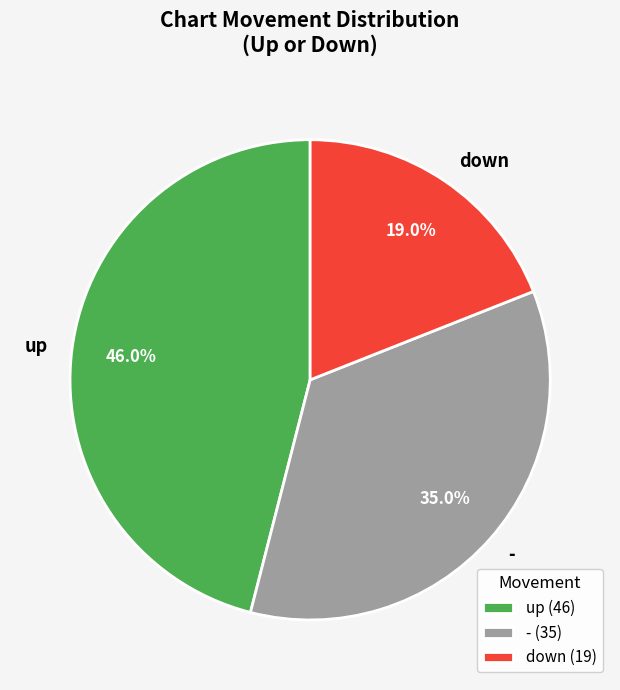

Between down and up, which is larger?

up